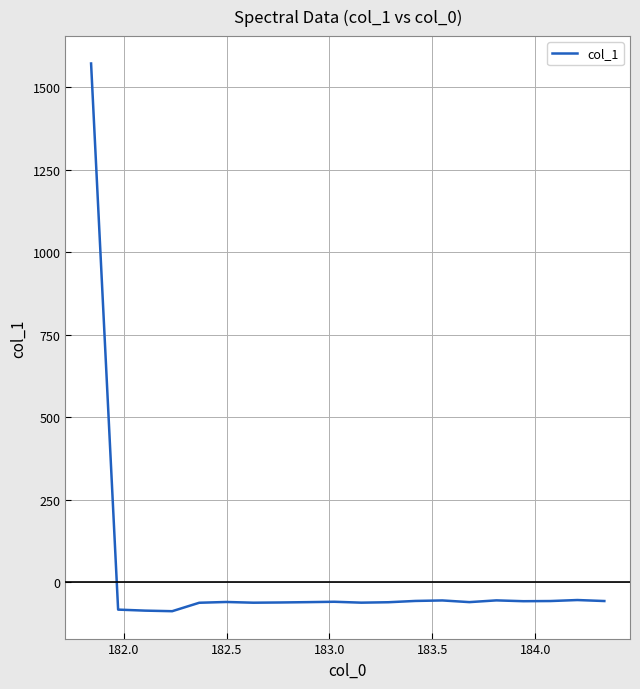

What is the smallest value displayed?

-88.3